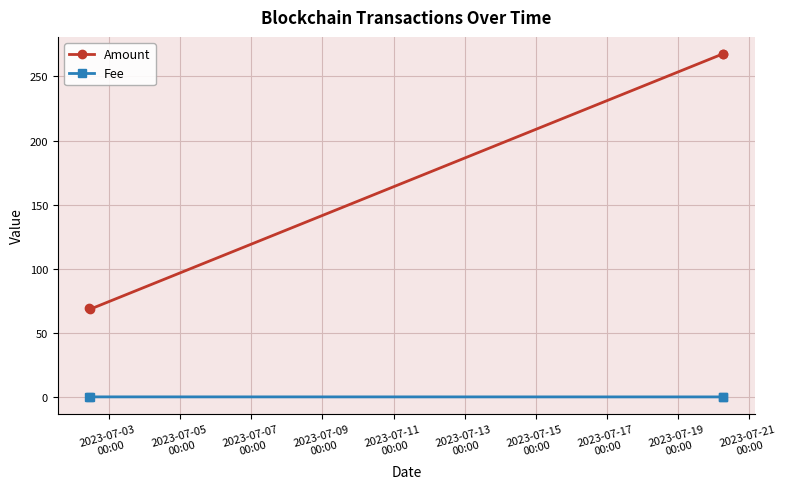

Count the number of data series in this chart.

2